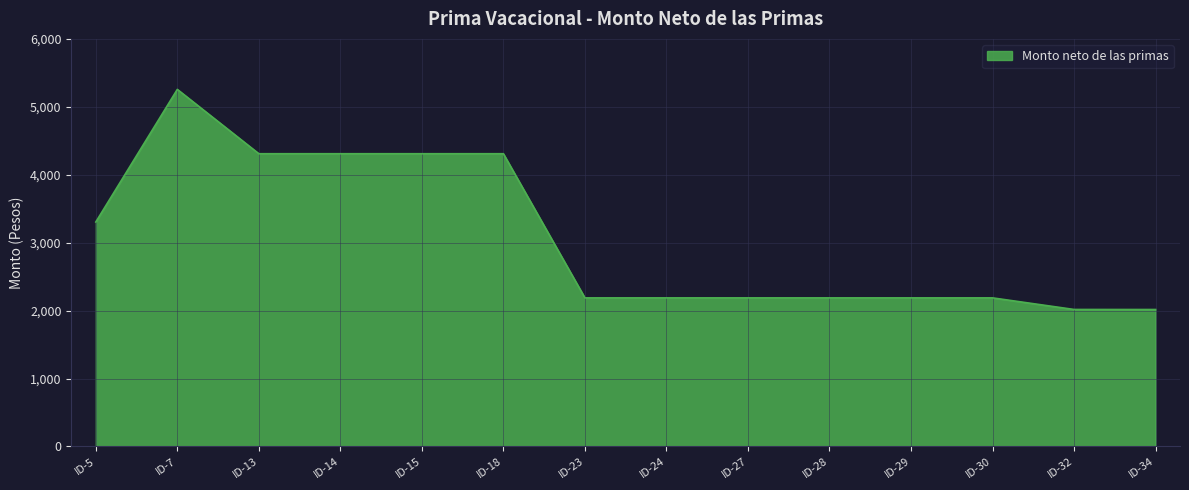

What is the ratio of the value at ID-13 to the value at ID-7?

0.8